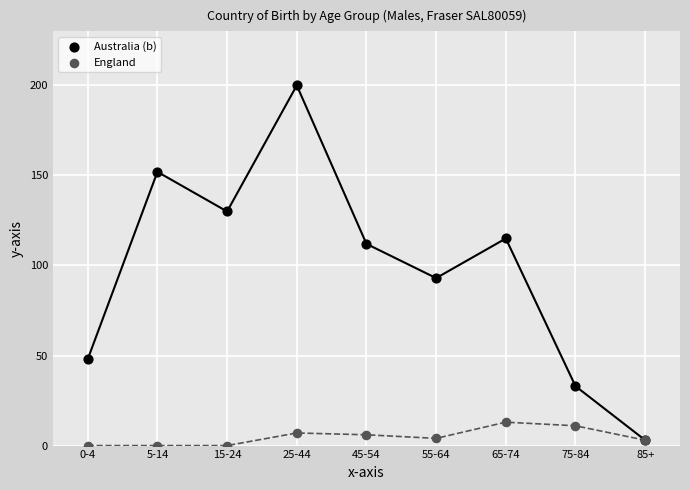

Across all series, what Y value is closest to 100?

93